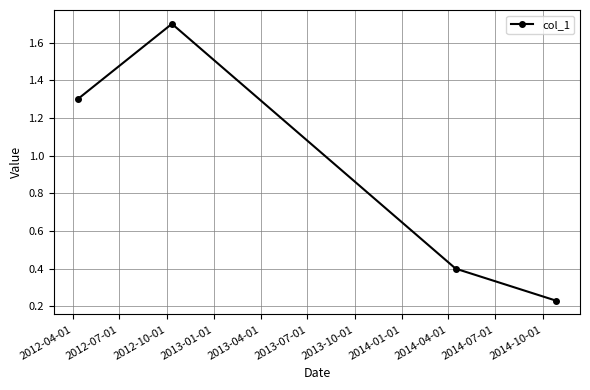

What is the value of the 3rd point from the left?

0.4